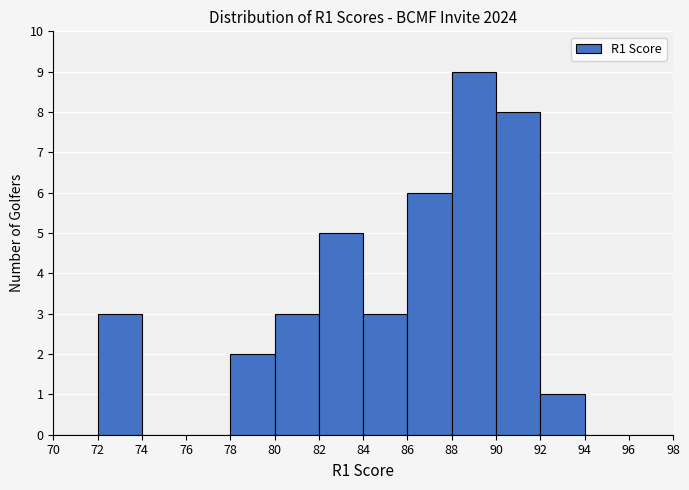

Reading left to right, list every bar in this chart as the range it spans on the x-axis followed by its height. The values are not printed on the chart, so give them approximately, as read against the axis.

70 to 72: 0
72 to 74: 3
74 to 76: 0
76 to 78: 0
78 to 80: 2
80 to 82: 3
82 to 84: 5
84 to 86: 3
86 to 88: 6
88 to 90: 9
90 to 92: 8
92 to 94: 1
94 to 96: 0
96 to 98: 0